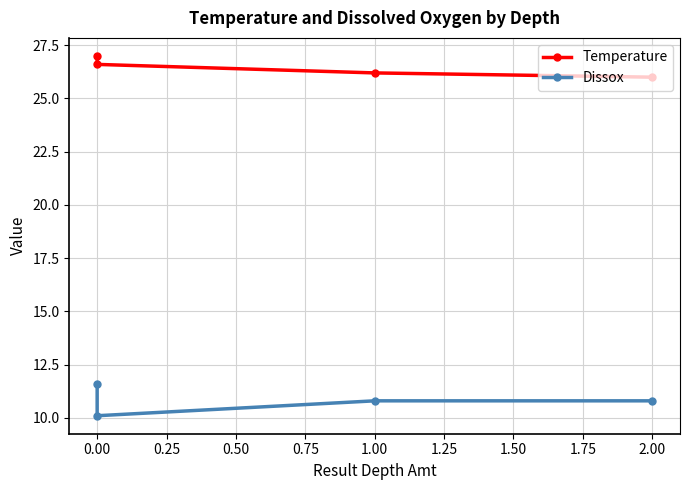

True or false: Dissox and Temperature cross at least once.

False